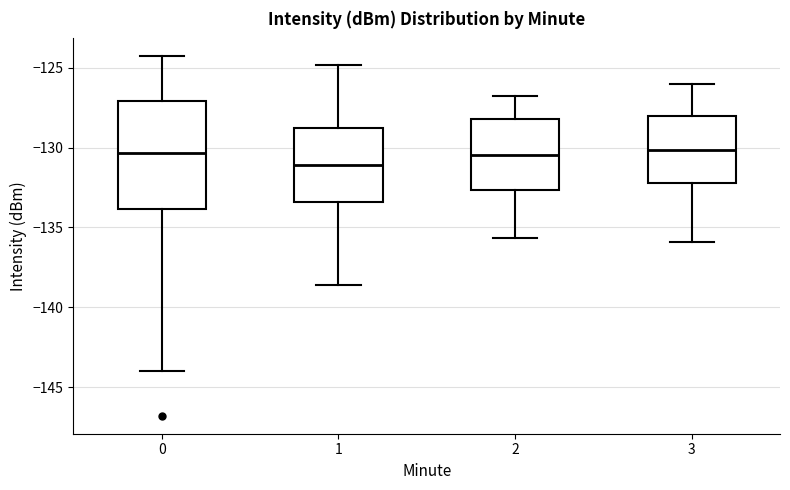

Where does the median line of the box at x = 0 sit on the y-axis? The values are not printed on the chart, so give them approximately, as read against the axis.

-130.5